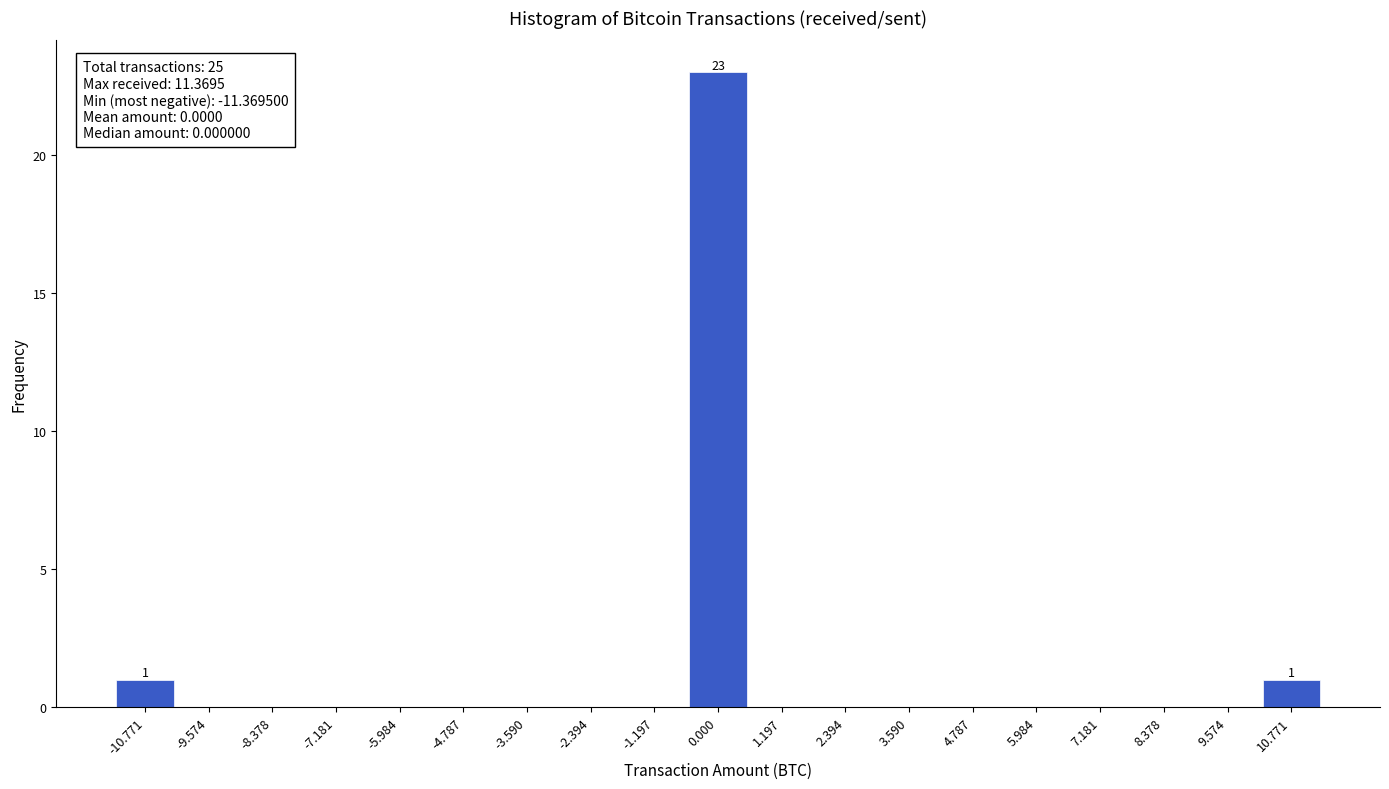

Which range on the x-axis has the tallest bar?

-0.6 to 0.6